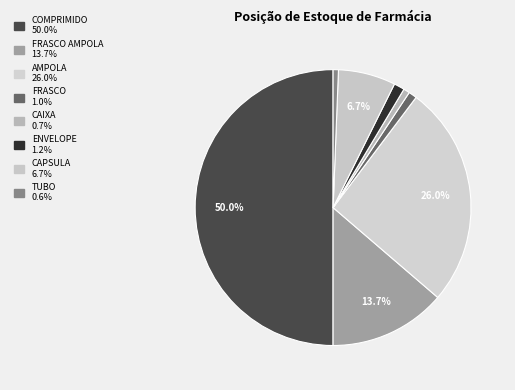

To the nearest percent, what is the average slice percentage?

12%